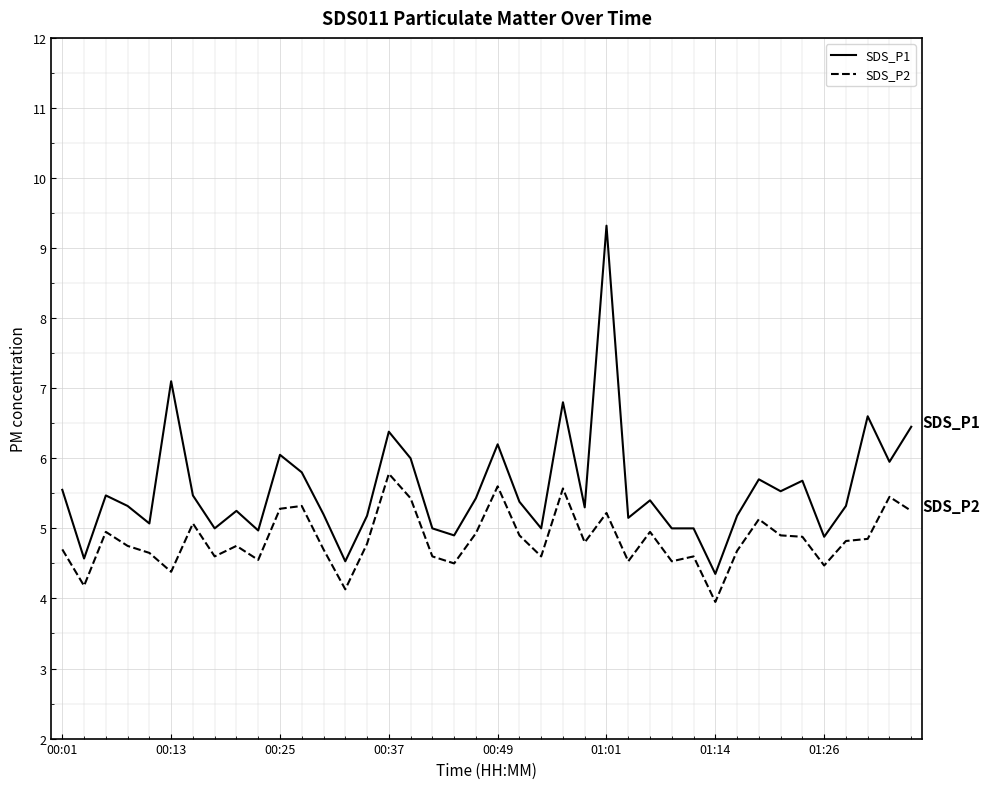

Rank the series by their maximum value, from lowest to highest.

SDS_P2, SDS_P1